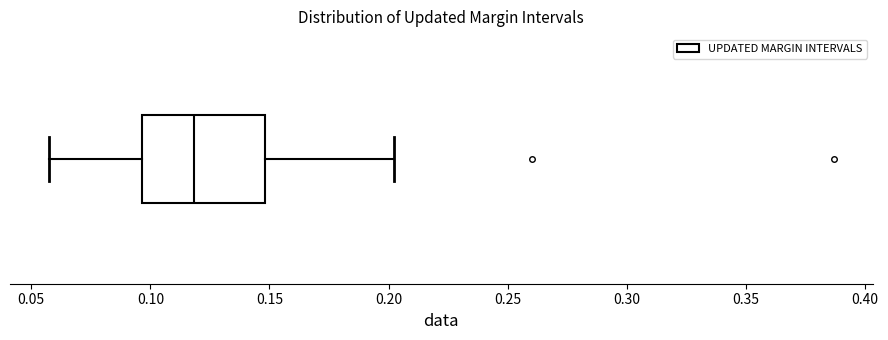

Where is the left edge of the box on the x-axis? The values are not printed on the chart, so give them approximately, as read against the axis.

0.095